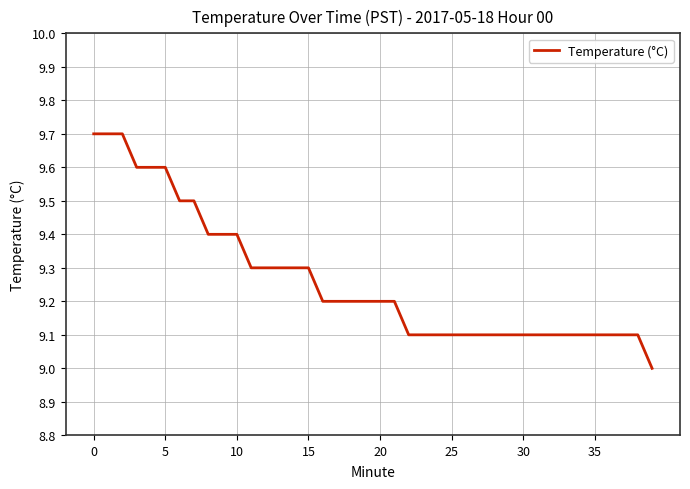

What is the difference between the maximum and minimum values?

0.7